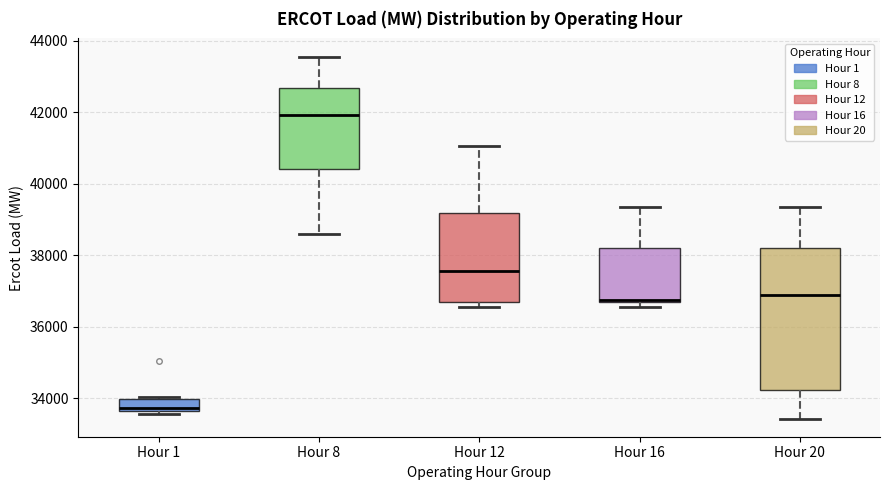

Comparing the boxes themselves (not the whiskers), which one is the tallest?

Hour 20